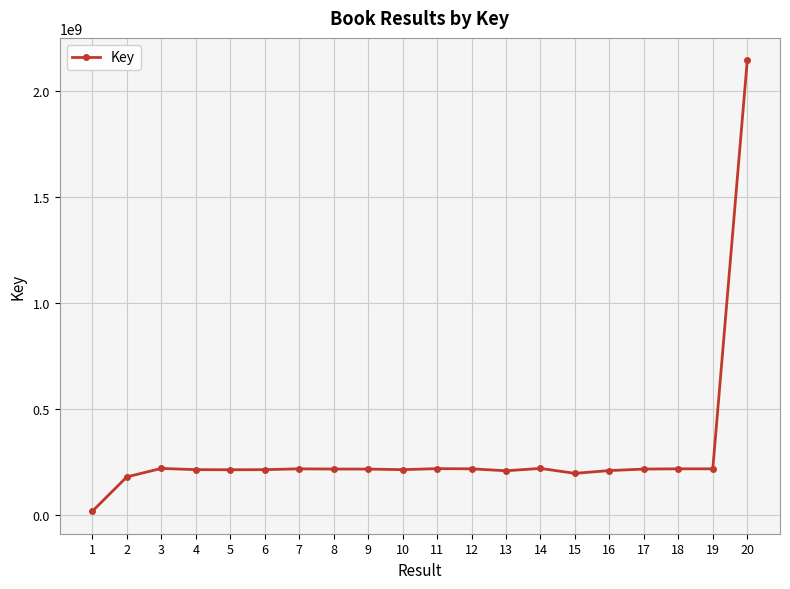

True or false: there are more than 0 points higher than both neighbors.

True